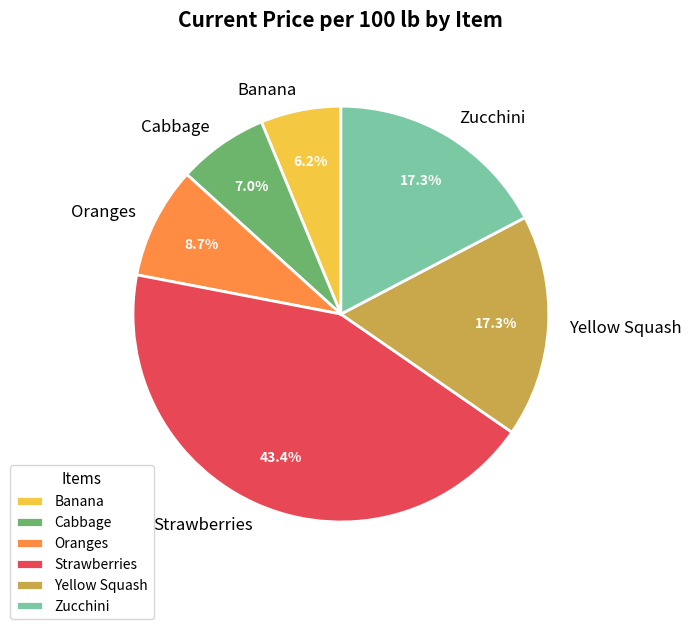

Is there a majority slice in this chart?

No